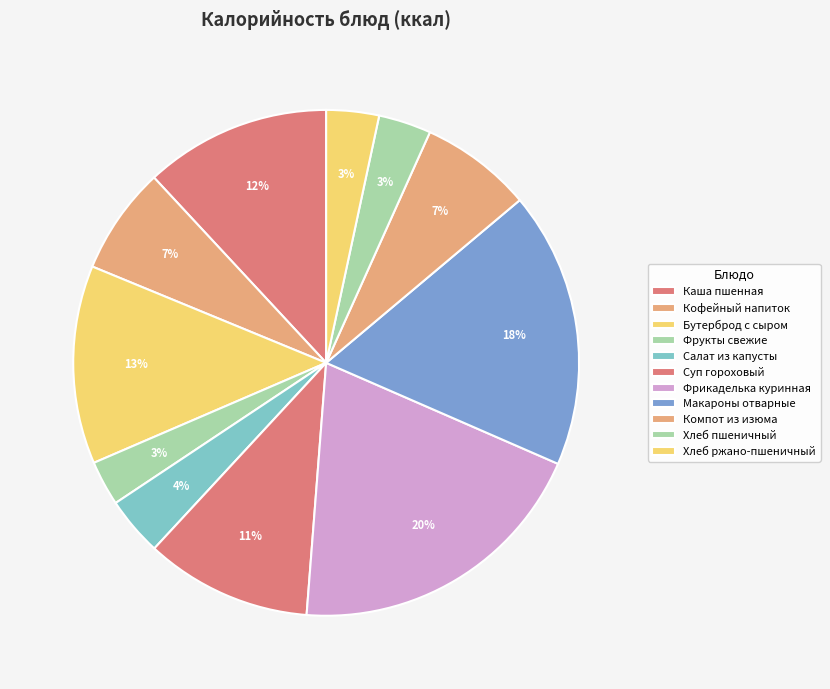

How many slices are in this pie chart?

11